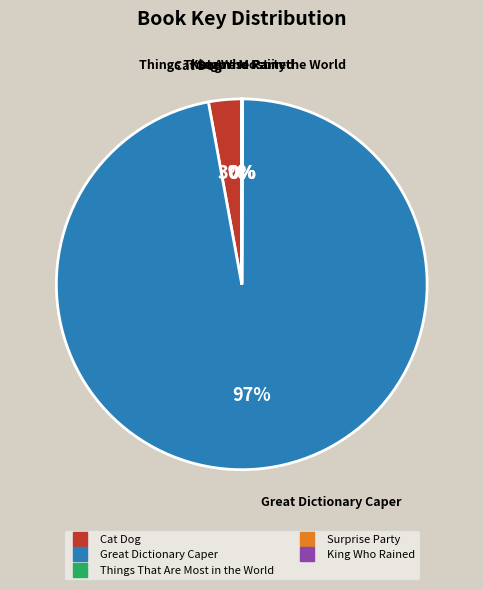

To the nearest percent, what portion does Great Dictionary Caper represent?

97%